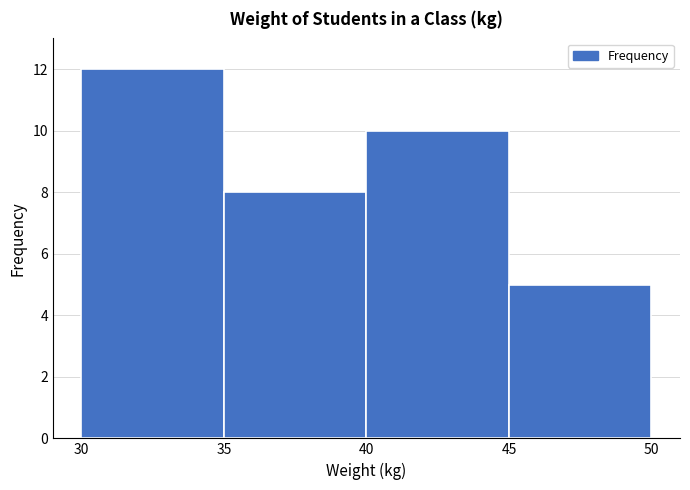

Which range on the x-axis has the tallest bar?

30 to 35